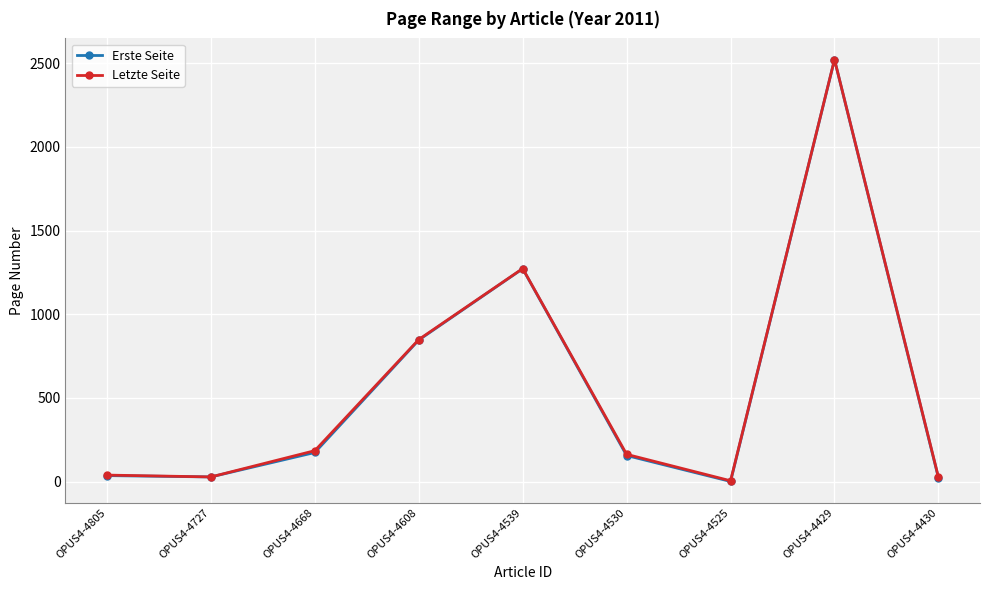

How many lines are shown in the chart?

2